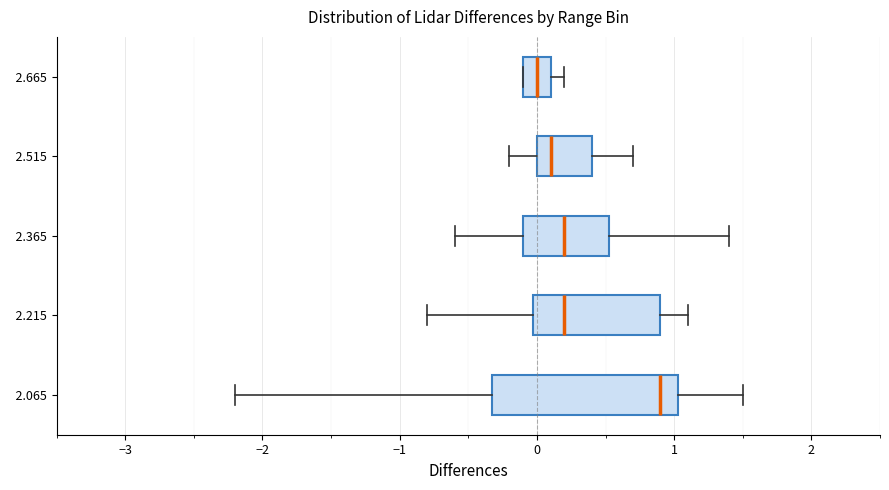

Where does the median line of the box at y = 2.065 sit on the x-axis? The values are not printed on the chart, so give them approximately, as read against the axis.

0.9